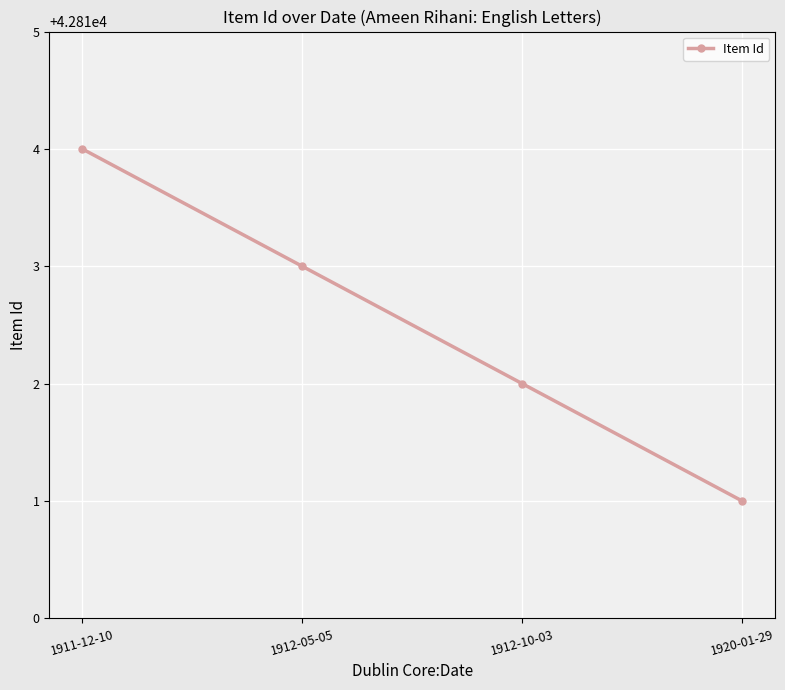

Rank the categories by value from highest to lowest.

1911-12-10, 1912-05-05, 1912-10-03, 1920-01-29